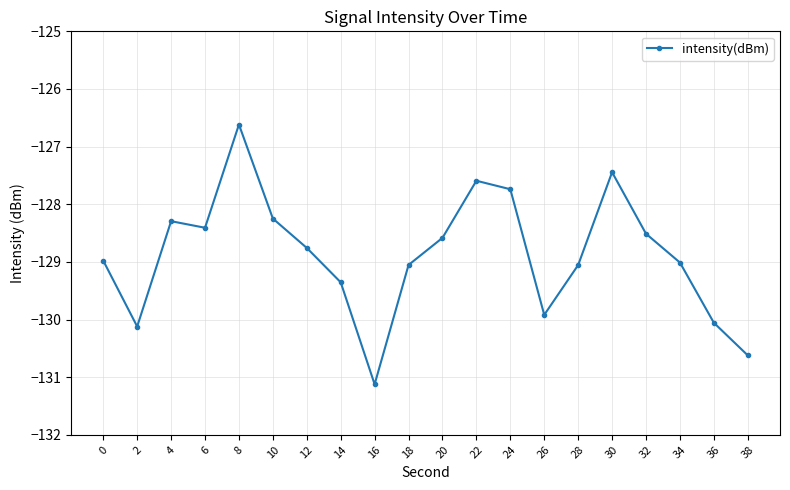

What is the sum of all values?

-2577.5